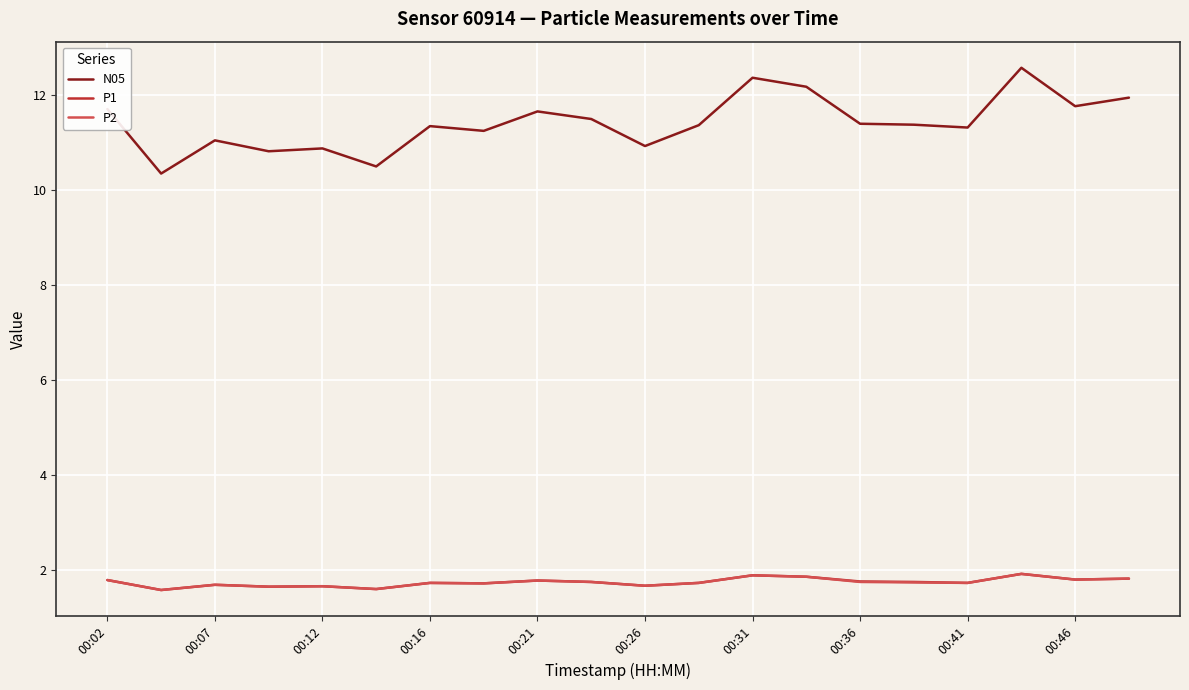

True or false: P2 and N05 cross at least once.

False